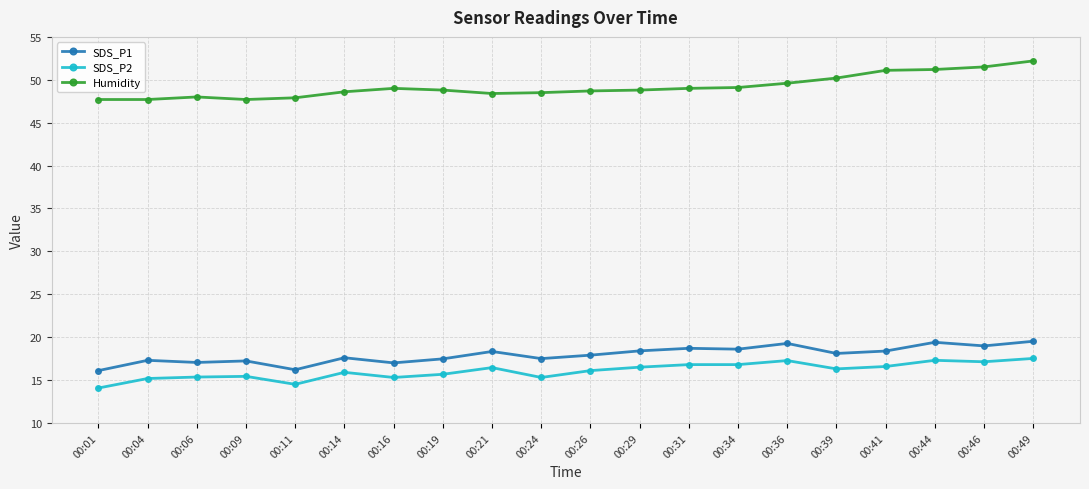

Rank the series by their maximum value, from lowest to highest.

SDS_P2, SDS_P1, Humidity